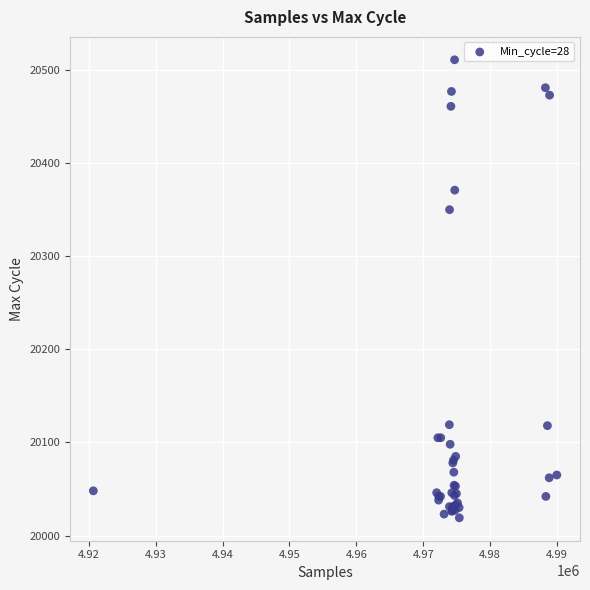

What Y value in the scatter plot is closest to 20265?

20350